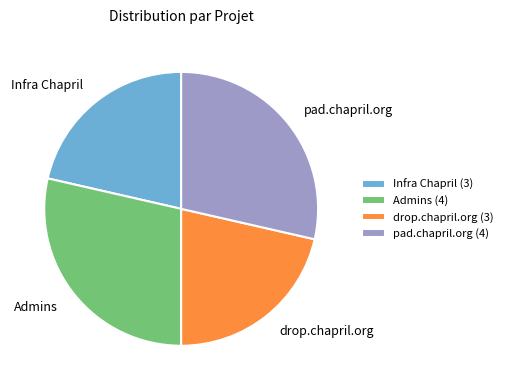

Is the sum of drop.chapril.org (3) and Infra Chapril (3) greater than half?

No